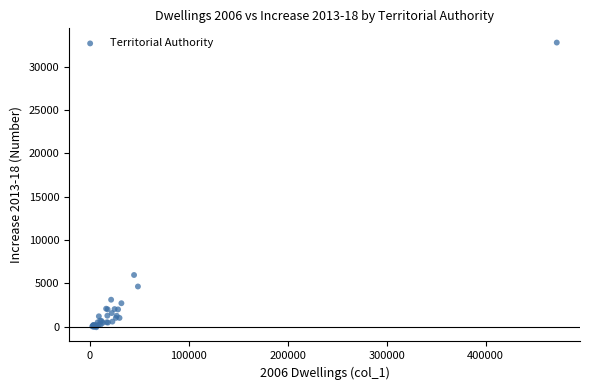

What Y value in the scatter plot is closest to 16360?

5967